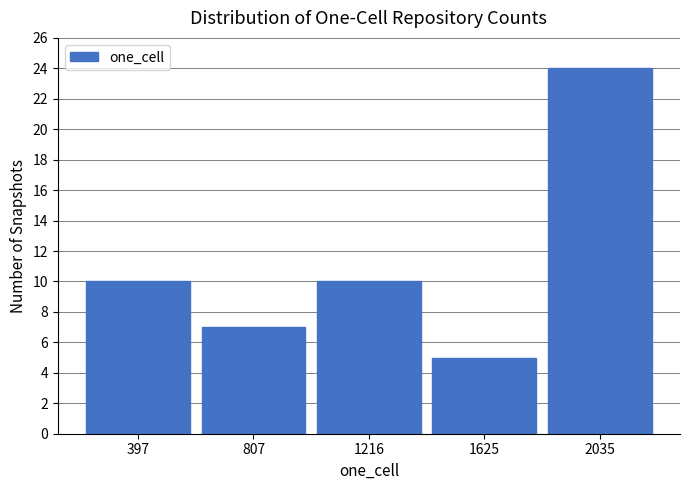

Over which range of the x-axis is the bar tallest?

1850 to 2250